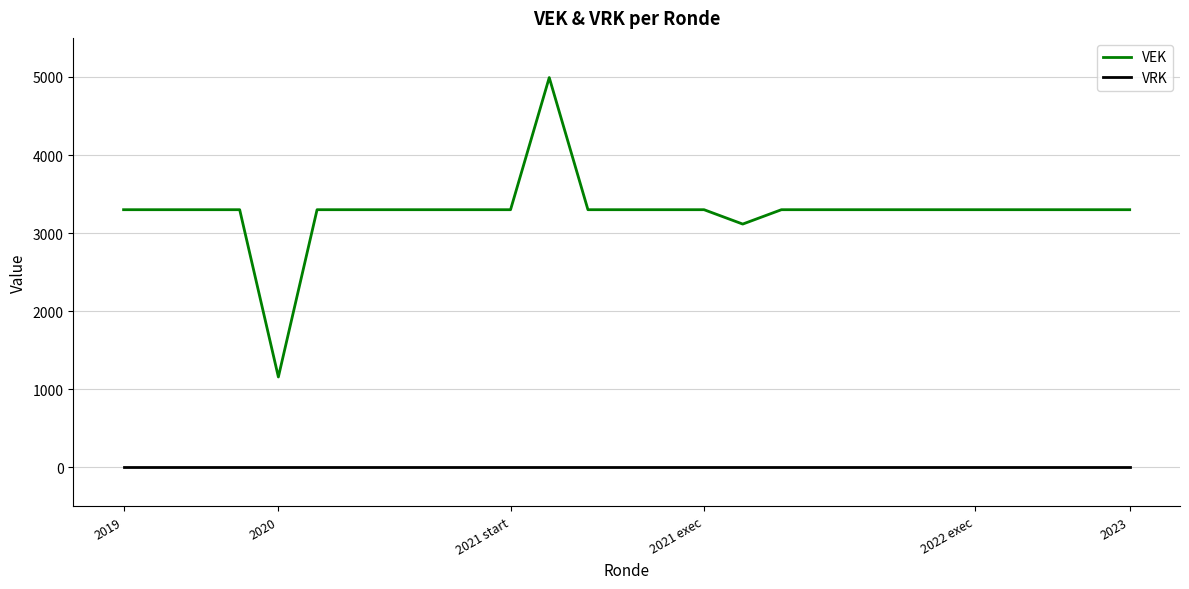

Rank the series by their maximum value, from highest to lowest.

VEK, VRK